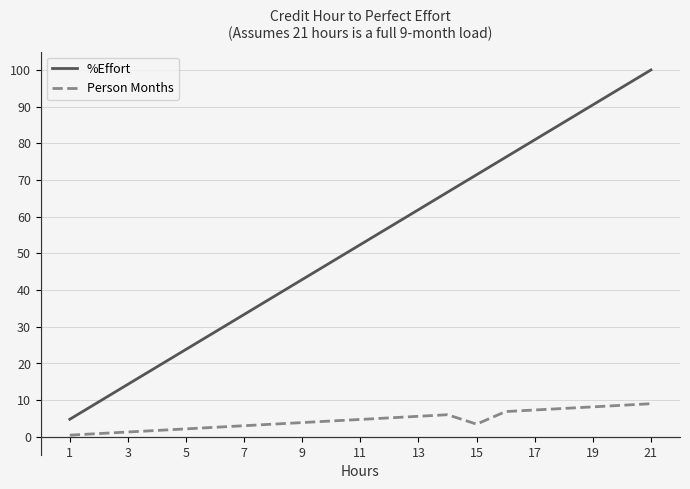

What is the greatest value displayed?

100.0